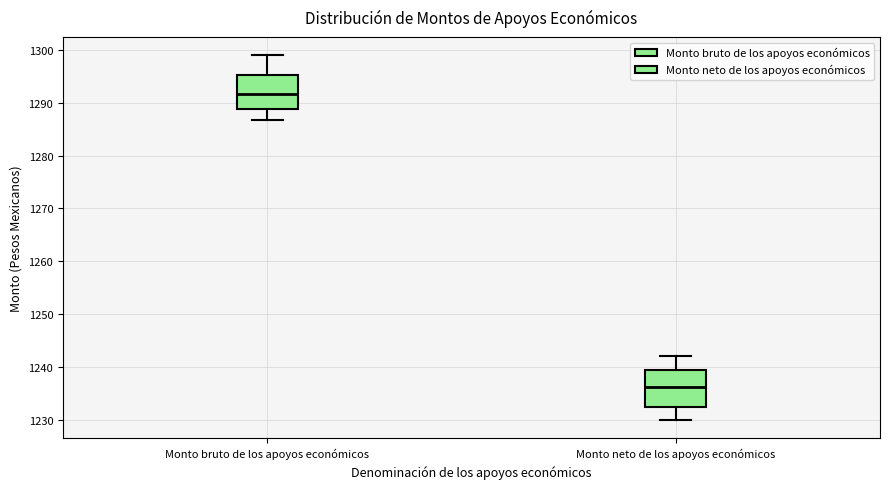

Reading left to right, read every box against the y-axis: the position of its median line, the range the box covers, and the ends of its whiskers. The values are not printed on the chart, so give them approximately, as read against the axis.

Monto bruto de los apoyos económicos: median 1292, box 1289 to 1295, whiskers 1287 to 1299
Monto neto de los apoyos económicos: median 1236, box 1233 to 1239, whiskers 1230 to 1242